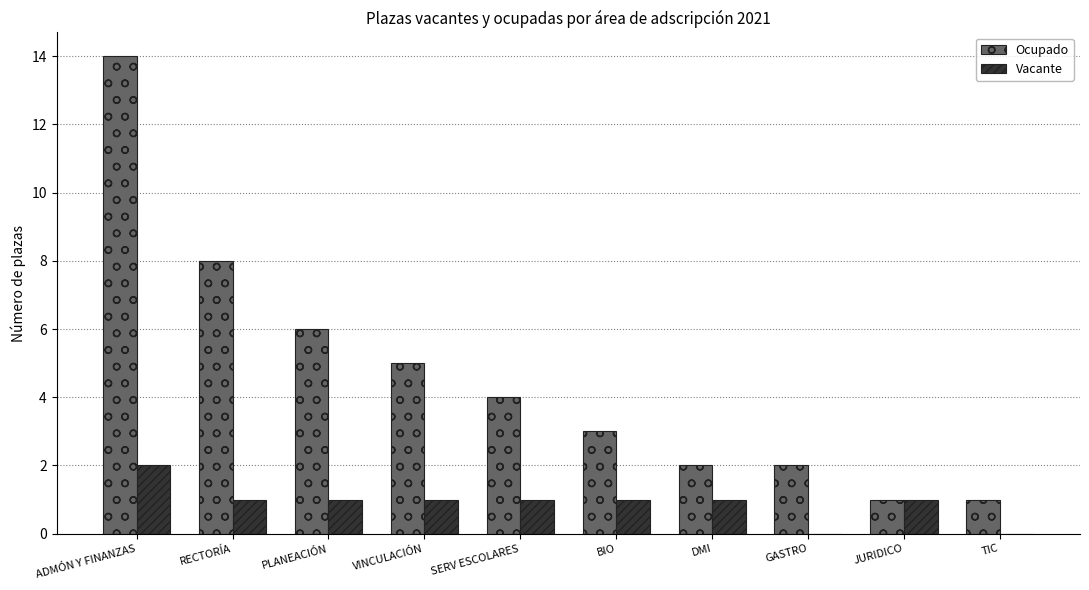

Reading right to left, what are all the values shown in this chart?

Ocupado: TIC=1	JURIDICO=1	GASTRO=2	DMI=2	BIO=3	SERV ESCOLARES=4	VINCULACIÓN=5	PLANEACIÓN=6	RECTORÍA=8	ADMÓN Y FINANZAS=14
Vacante: TIC=0	JURIDICO=1	GASTRO=0	DMI=1	BIO=1	SERV ESCOLARES=1	VINCULACIÓN=1	PLANEACIÓN=1	RECTORÍA=1	ADMÓN Y FINANZAS=2